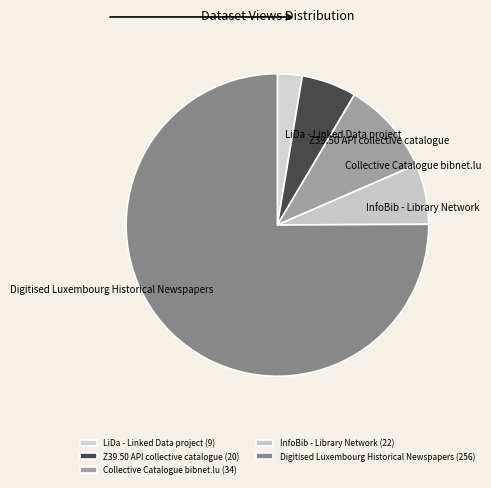

Which category has the smallest portion of the pie?

LiDa - Linked Data project